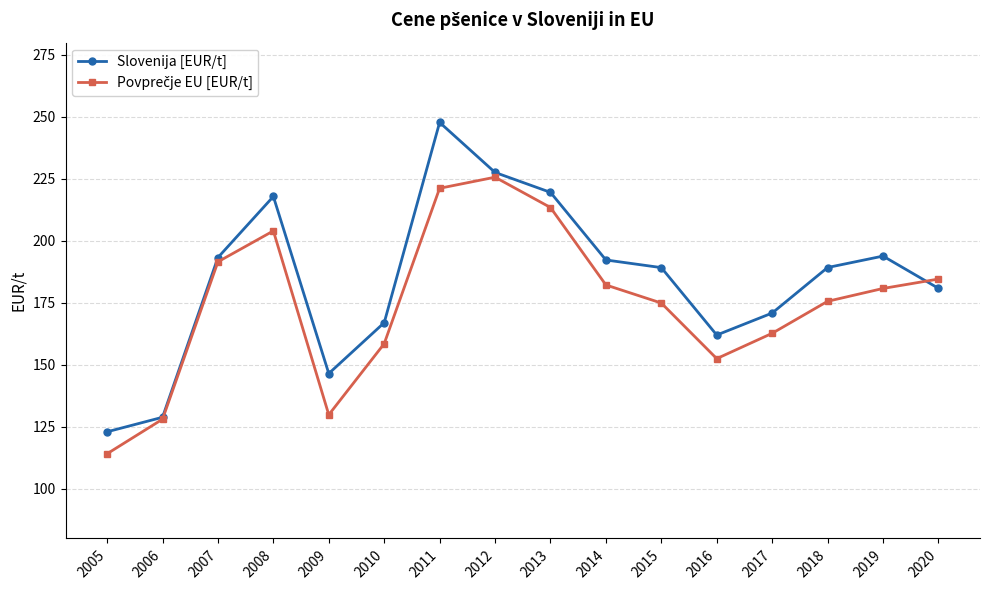

Which category has the highest value across all series?

2011